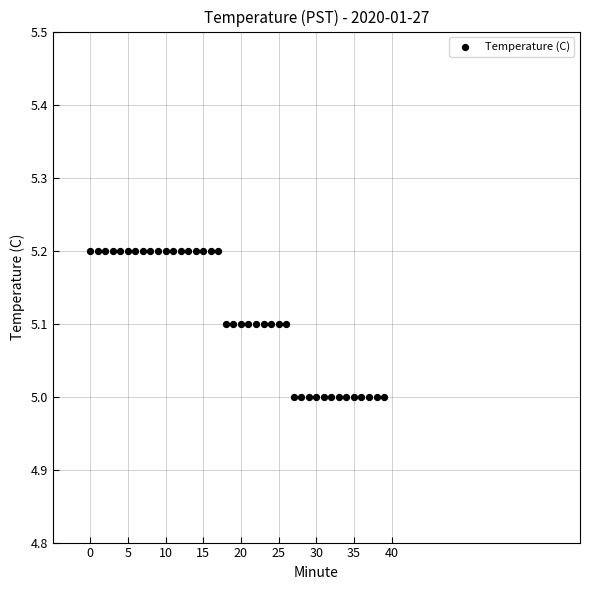

How many data points are displayed?

40